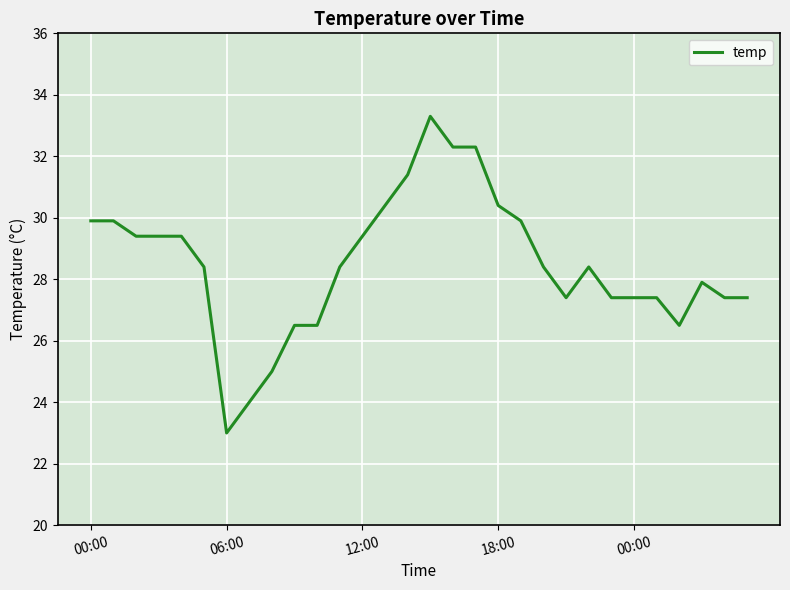

Count the number of values greater than 28.

17